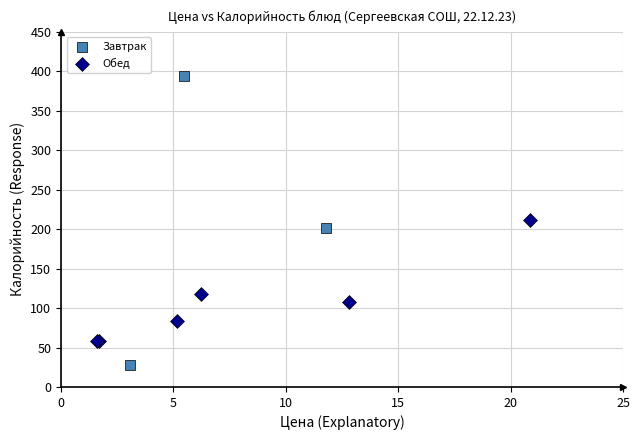

Which series contains the lowest Y value?

Завтрак